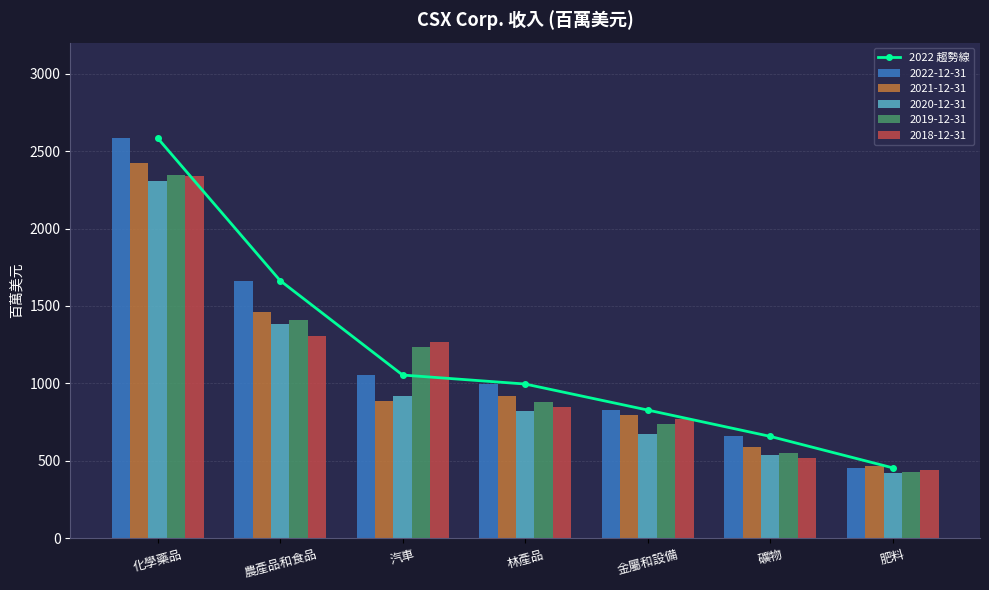

What is the sum of all values?

8239